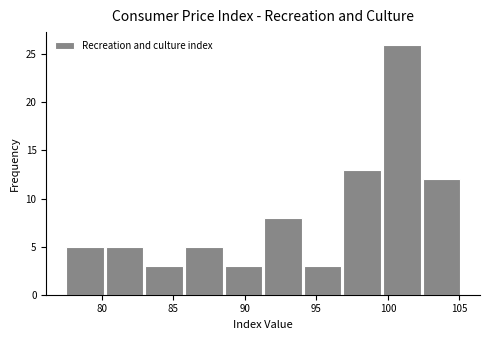

What is the height of the bar covering 99.5 to 102.5 on the x-axis? Neither the bar edges nor the heights are printed on the chart, so give them approximately, as read against the axes.

26